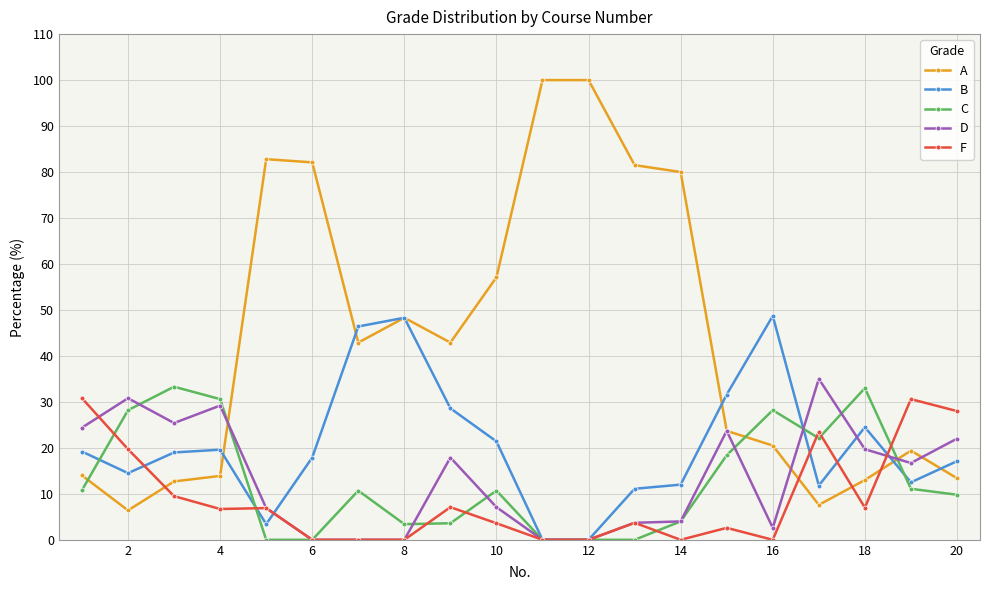

Which series has the widest spread of values?

A